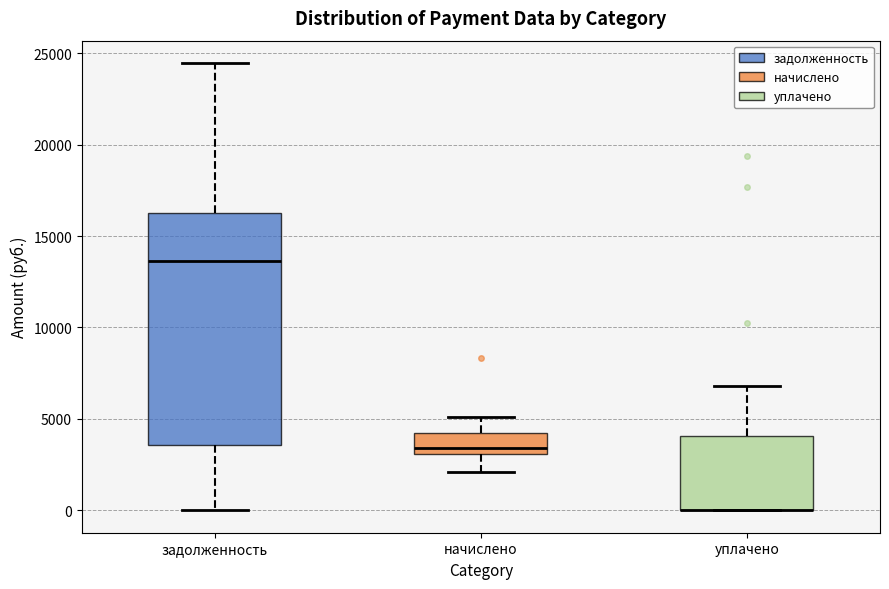

Reading left to right, transcribe this box plot: for each box, give where its median line is, the range the box spans, and where its two whiskers end, as read against the y-axis. The values are not printed on the chart, so give them approximately, as read against the axis.

задолженность: median 13500, box 3500 to 16000, whiskers 0 to 24500
начислено: median 3500, box 3000 to 4000, whiskers 2000 to 5000
уплачено: median 0 (drawn on the box's lower edge), box 0 to 4000, whiskers 0 to 7000